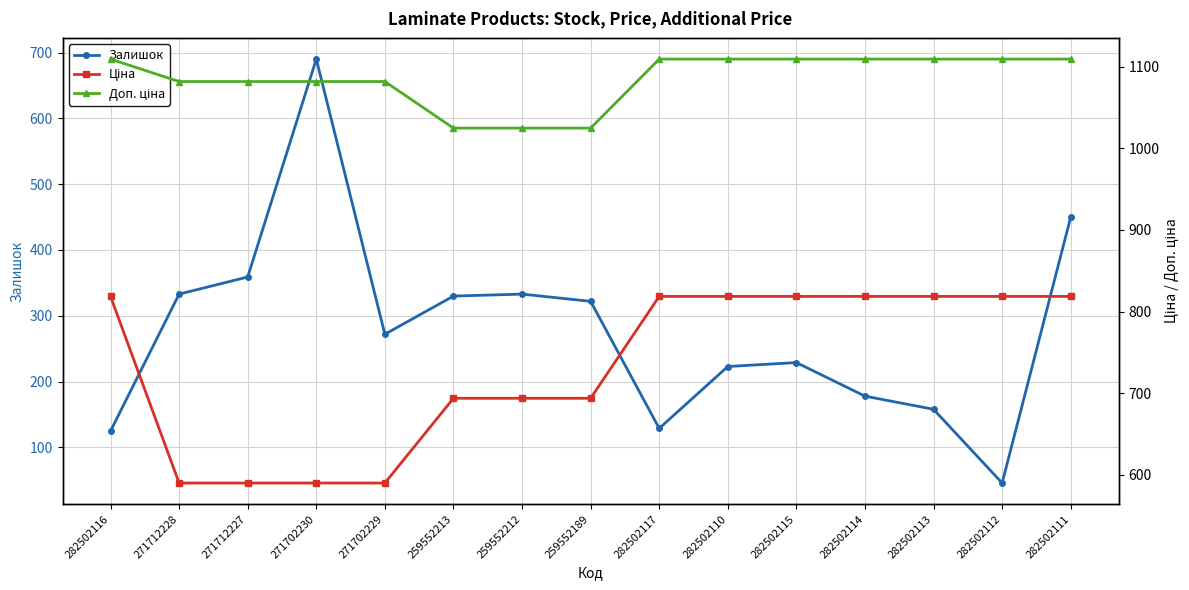

What is the label of the 10th point from the right?

259552213